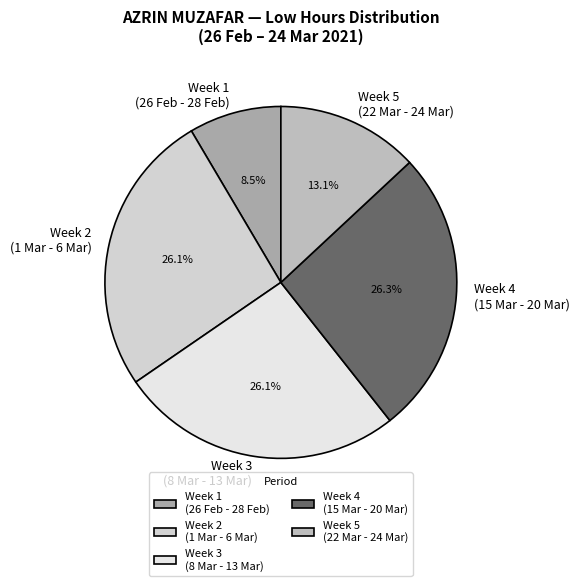

Between Week 3 (8 Mar - 13 Mar) and Week 1 (26 Feb - 28 Feb), which is larger?

Week 3 (8 Mar - 13 Mar)